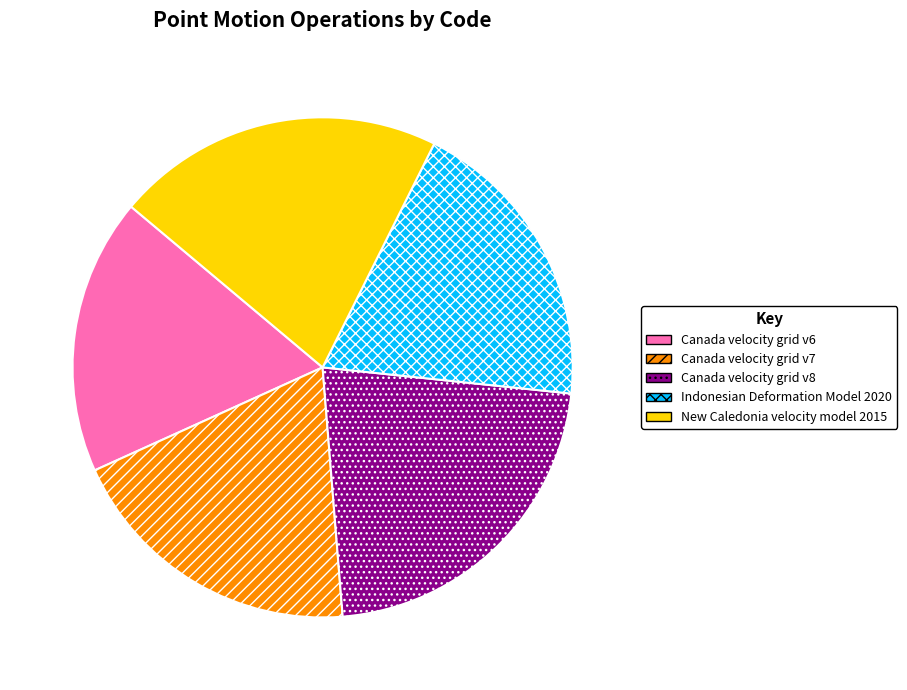

Which category has the smallest portion of the pie?

Canada velocity grid v6